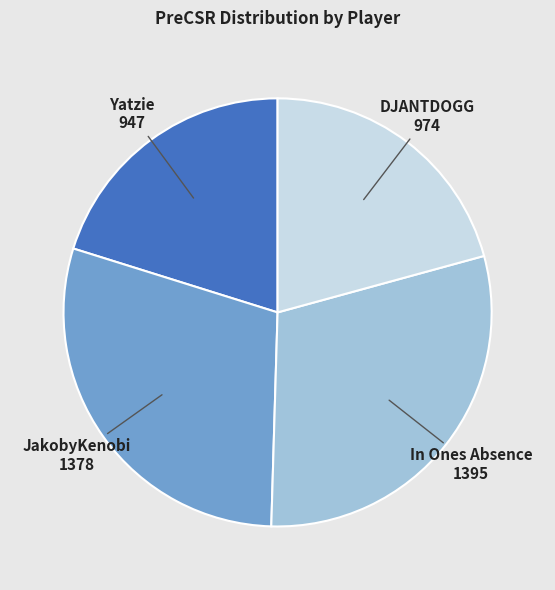

Does In Ones Absence represent more than half of the total?

No